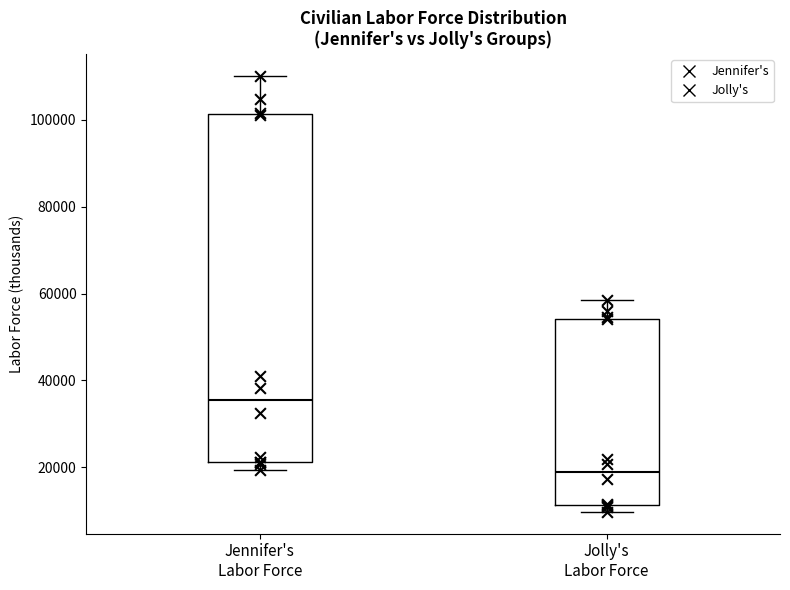

Which box's median line is the highest?

Jennifer's Labor Force